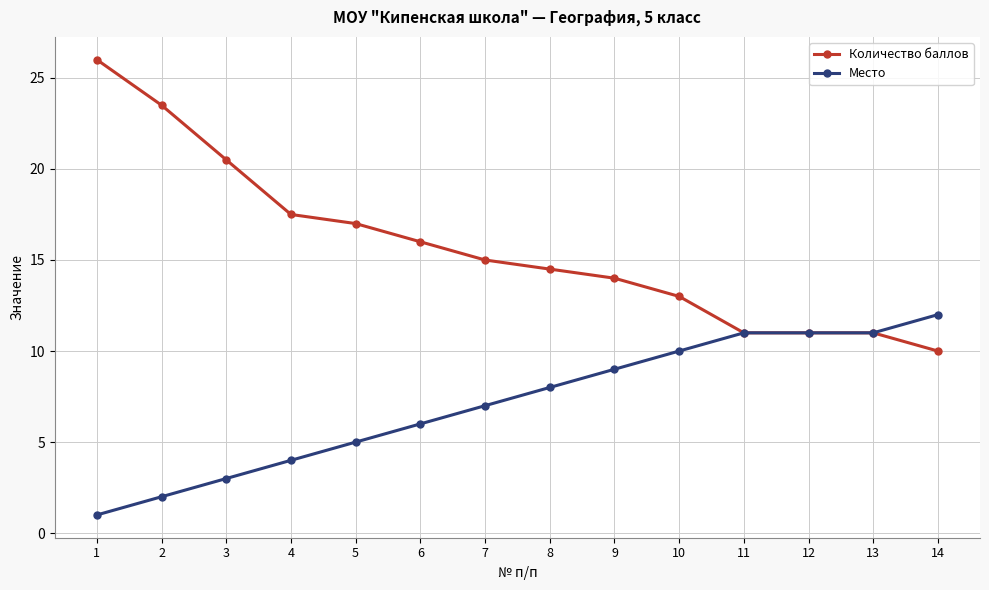

How many lines are shown in the chart?

2